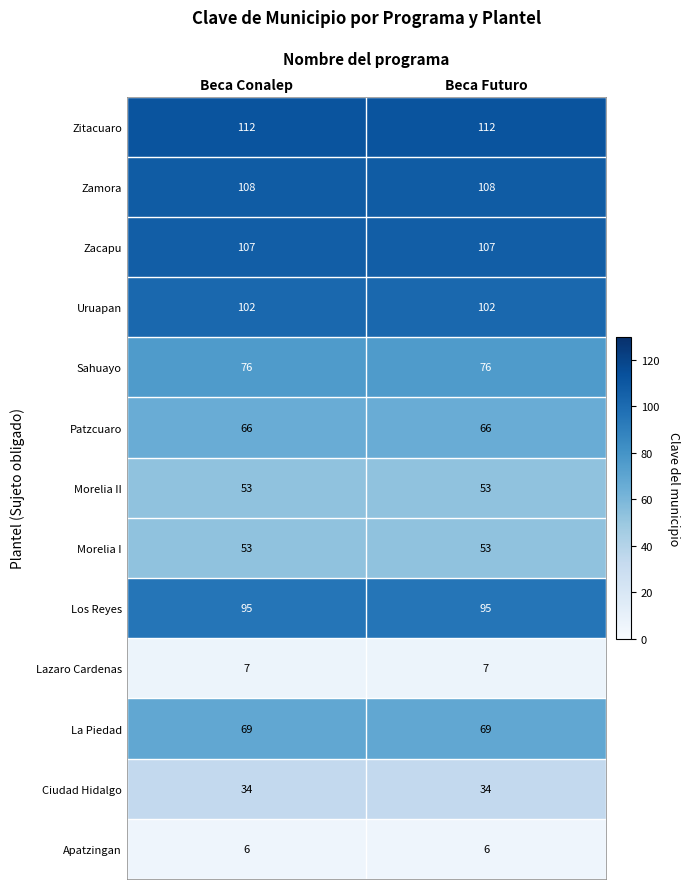

What is the total value across all series at Beca Conalep?

888